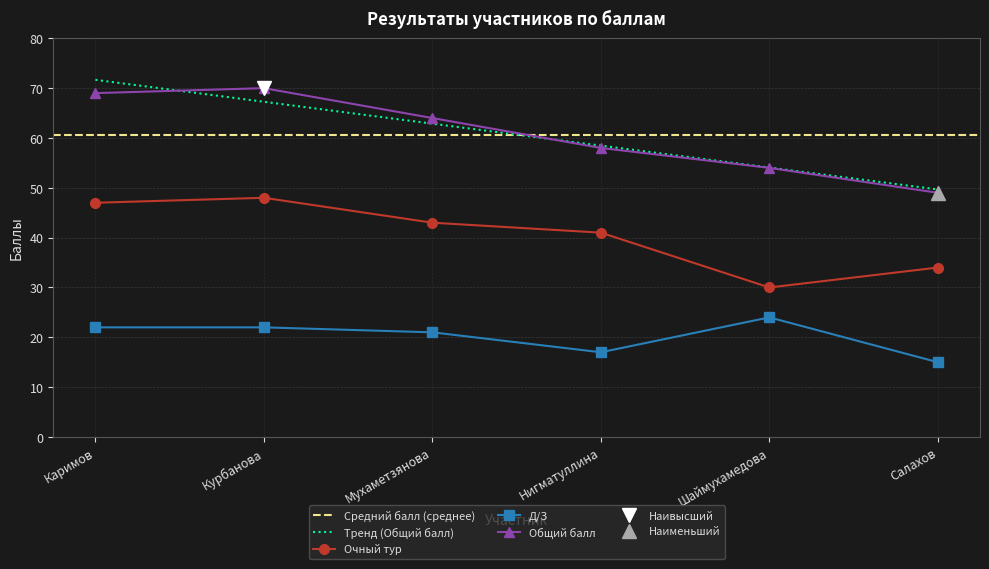

True or false: Д/З and Очный тур intersect in this chart.

False